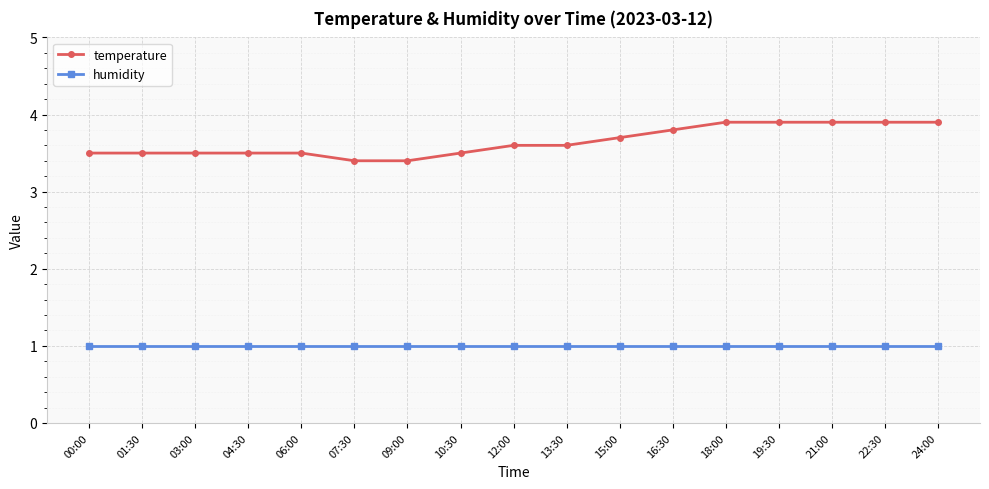

What is the minimum value for humidity?

1.0